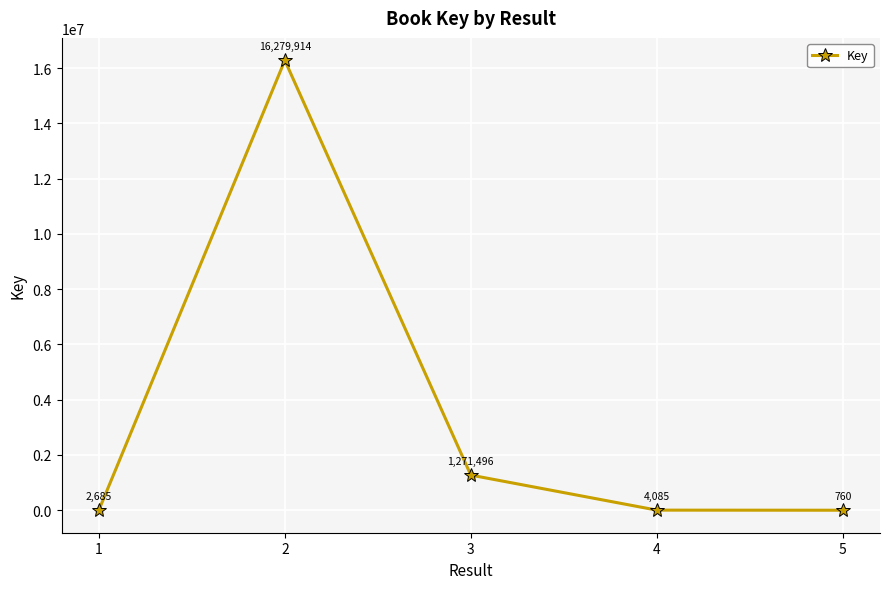

What is the maximum value shown in the chart?

16279914